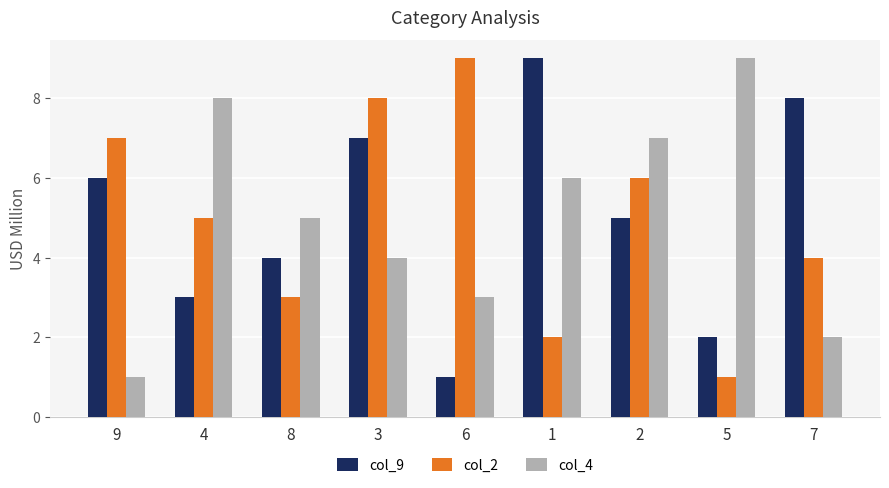

How many series are shown in this chart?

3